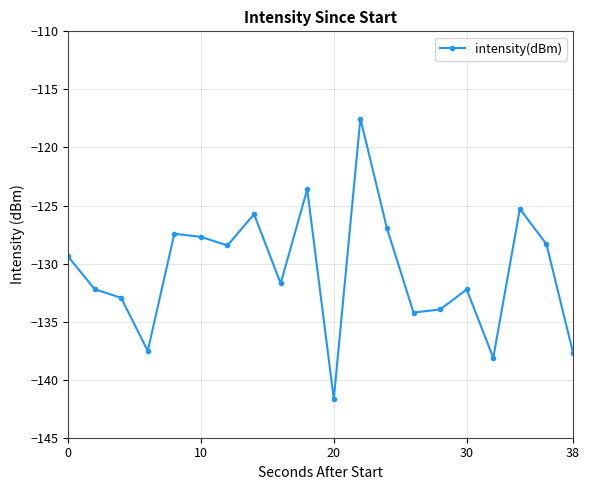

How many points are higher than both their immediate neighbors (excluding endpoints)?

6